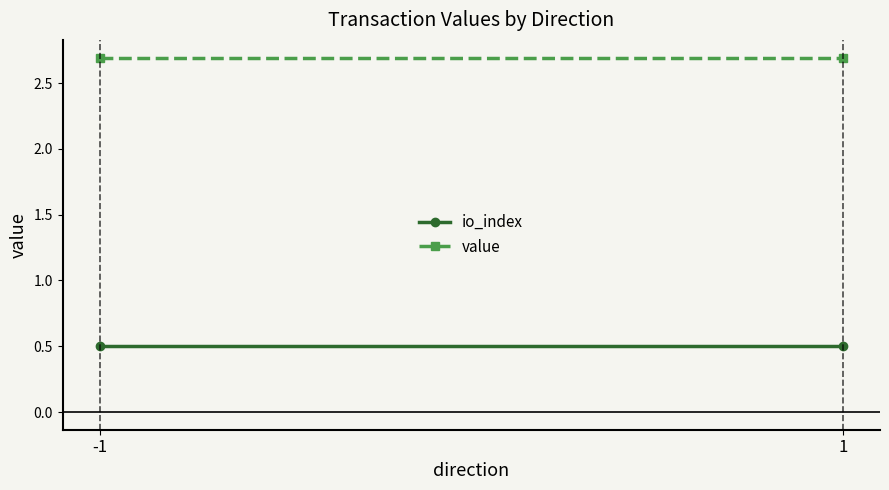

Between -1 and 1, which series saw the biggest shift?

io_index